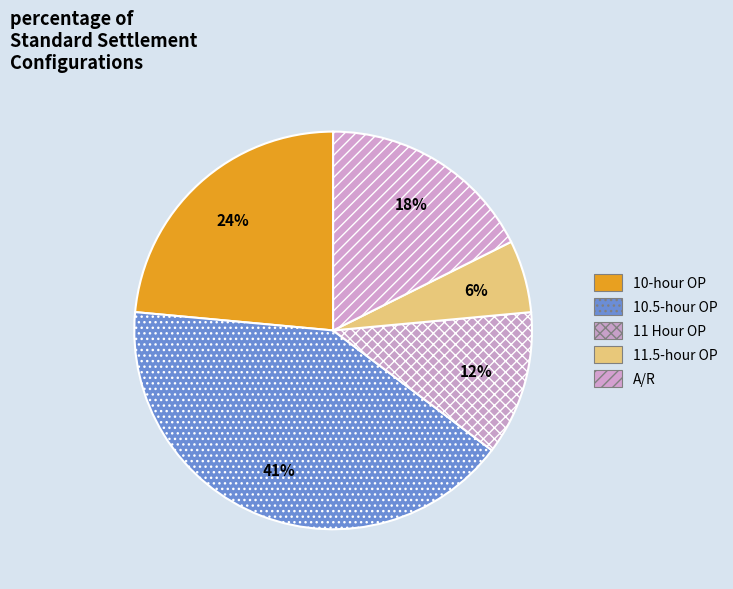

Count the number of slices in the pie.

5